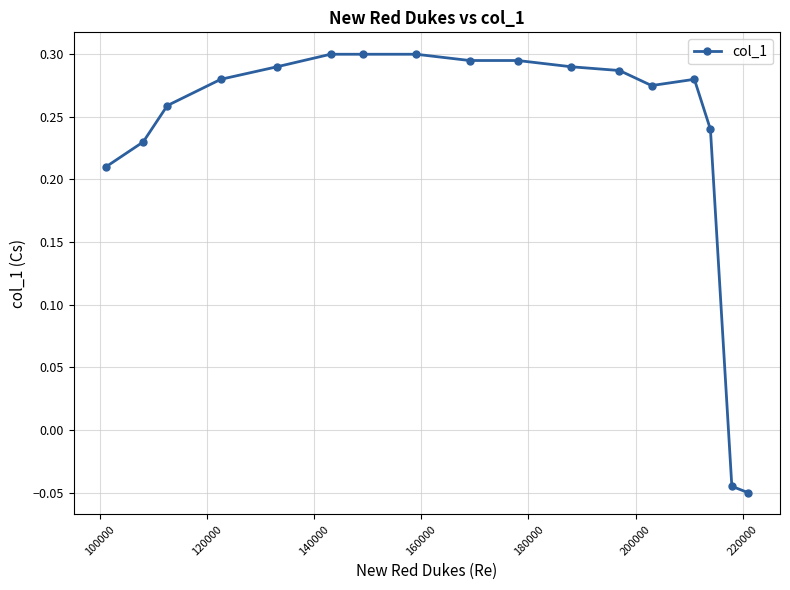

Is this an area chart (filled region under the line)?

No